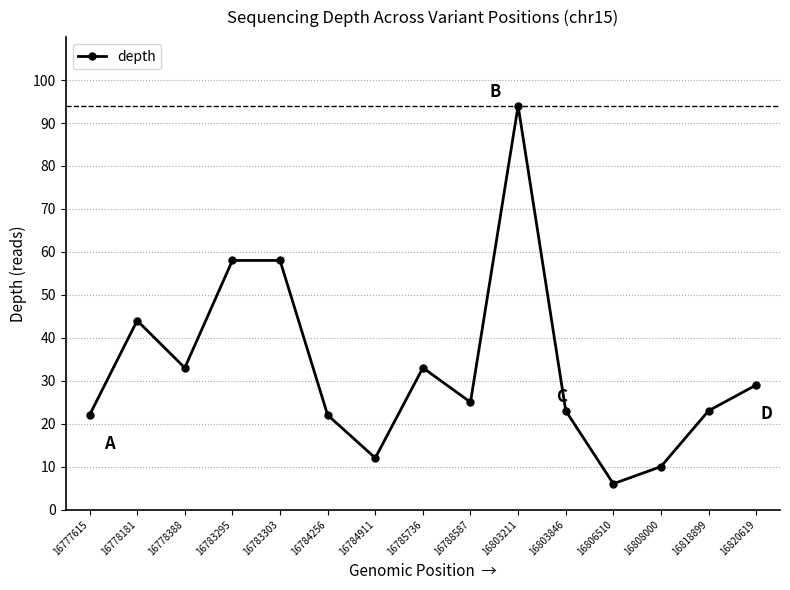

Is it true that the value at 16803211 is 20?

False